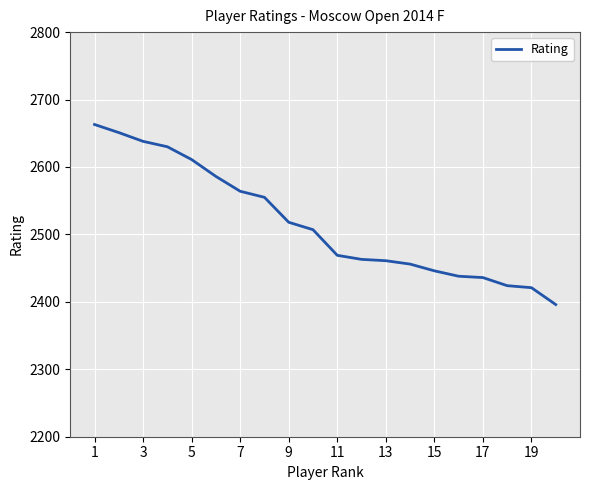

Count the number of categories in the chart.

20